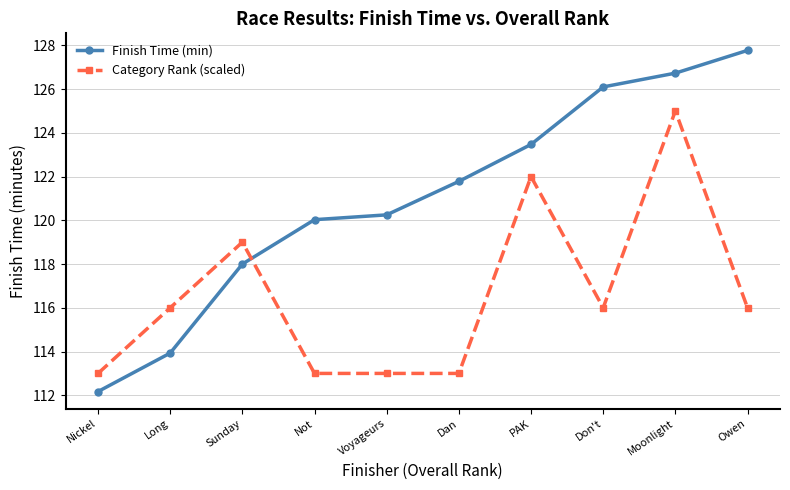

Rank the categories by Finish Time (min) value from lowest to highest.

Nickel, Long, Sunday, Not, Voyageurs, Dan, PAK, Don't, Moonlight, Owen